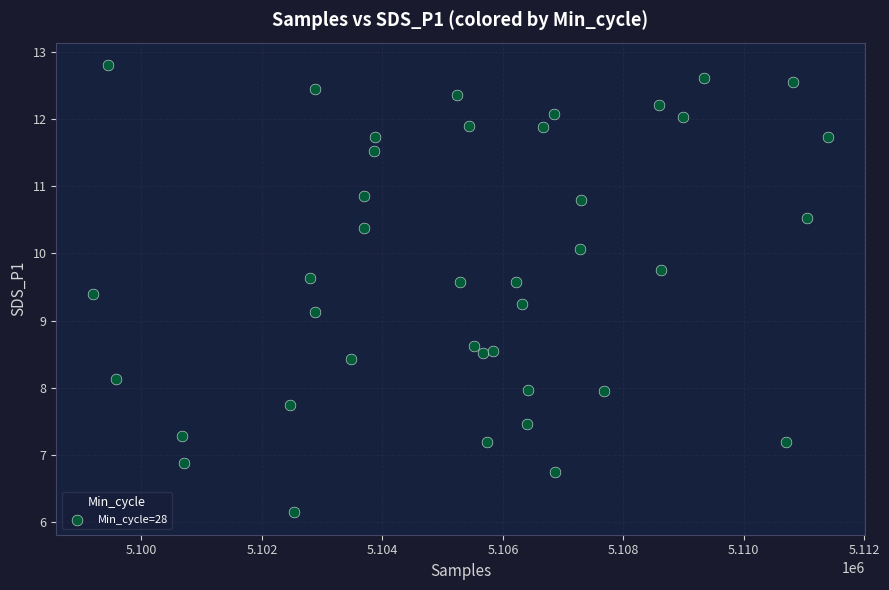

What is the range of X values (max minus min)?

12198.0